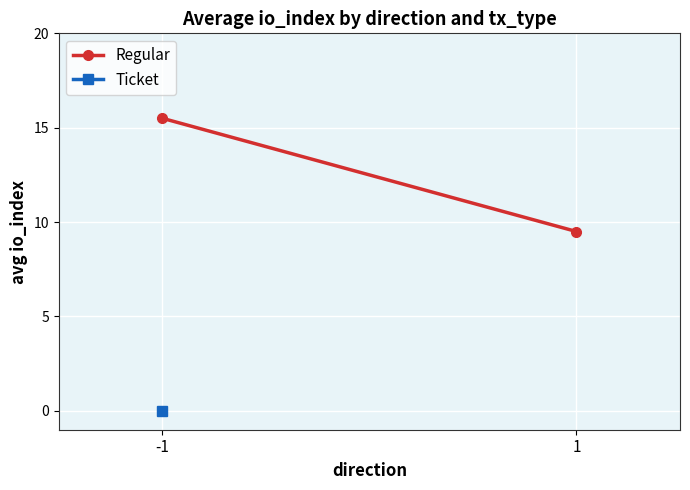

How many categories are shown in the chart?

2